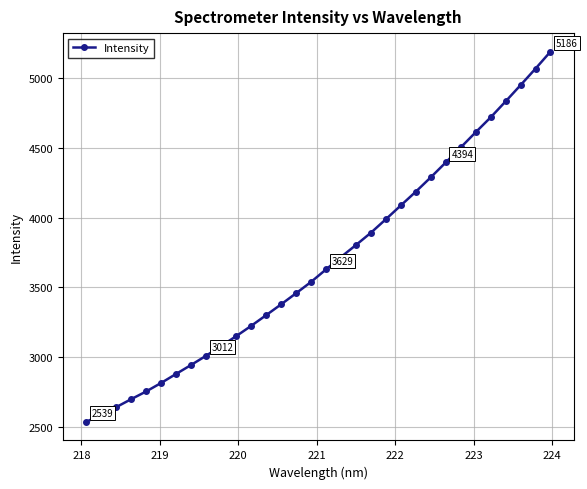

How many data points does each series have?

32